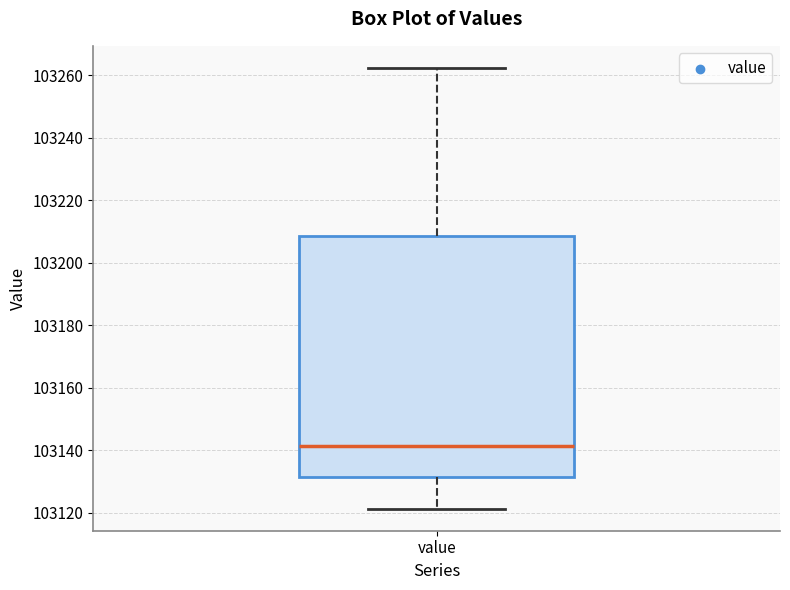

Where does the median line of the box for value sit on the y-axis? The values are not printed on the chart, so give them approximately, as read against the axis.

103142